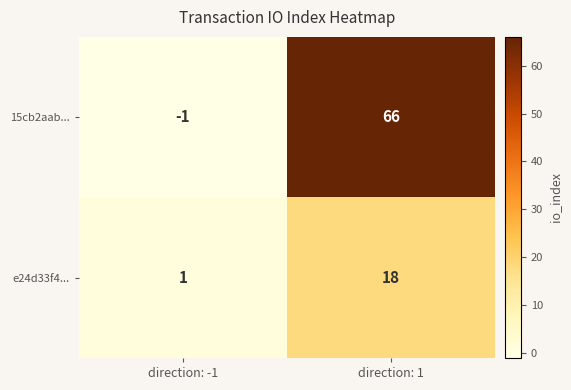

Which label corresponds to the smallest value in the chart?

direction: -1